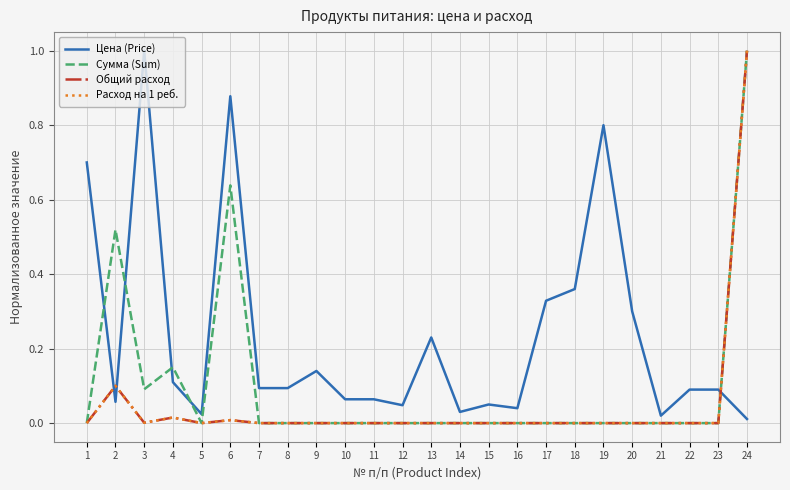

Reading right to left, what are all the values shown in this chart?

Цена (Price): 0.0	0.1	0.1	0.0	0.3	0.8	0.4	0.3	0.0	0.1	0.0	0.2	0.0	0.1	0.1	0.1	0.1	0.1	0.9	0.0	0.1	1.0	0.1	0.7
Сумма (Sum): 1.0	0.0	0.0	0.0	0.0	0.0	0.0	0.0	0.0	0.0	0.0	0.0	0.0	0.0	0.0	0.0	0.0	0.0	0.6	0.0	0.1	0.1	0.5	0.0
Общий расход: 1.0	0.0	0.0	0.0	0.0	0.0	0.0	0.0	0.0	0.0	0.0	0.0	0.0	0.0	0.0	0.0	0.0	0.0	0.0	0.0	0.0	0.0	0.1	0.0
Расход на 1 реб.: 1.0	0.0	0.0	0.0	0.0	0.0	0.0	0.0	0.0	0.0	0.0	0.0	0.0	0.0	0.0	0.0	0.0	0.0	0.0	0.0	0.0	0.0	0.1	0.0